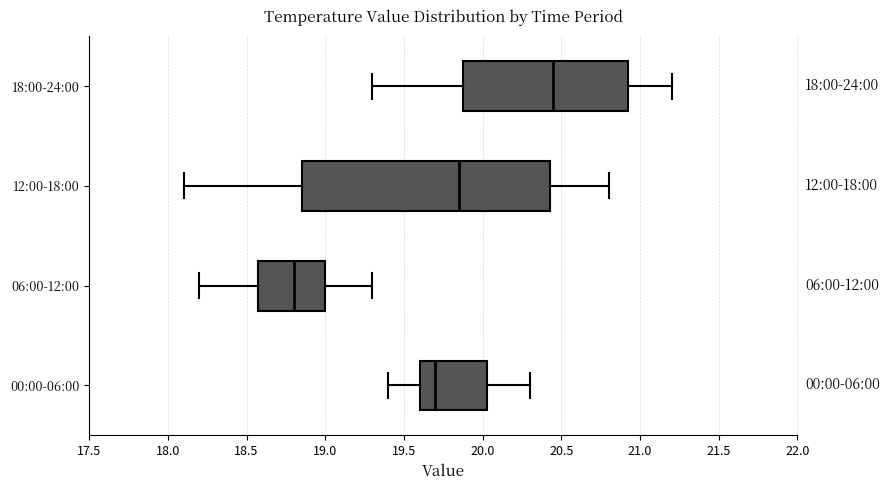

Reading bottom to top, read every box against the x-axis: the position of its median line, the range the box covers, and the ends of its whiskers. The values are not printed on the chart, so give them approximately, as read against the axis.

00:00-06:00: median 19.70, box 19.60 to 20.05, whiskers 19.40 to 20.30
06:00-12:00: median 18.80, box 18.60 to 19.00, whiskers 18.20 to 19.30
12:00-18:00: median 19.85, box 18.85 to 20.45, whiskers 18.10 to 20.80
18:00-24:00: median 20.45, box 19.90 to 20.95, whiskers 19.30 to 21.20